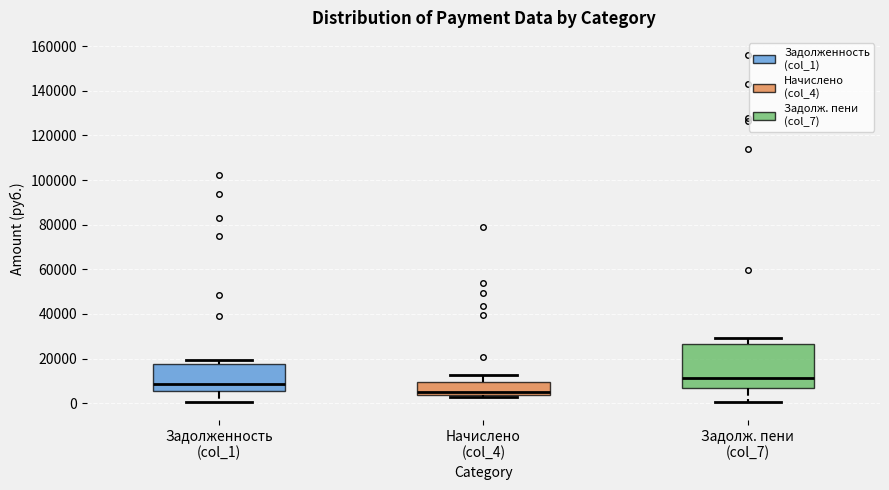

Which box is the tallest, from its lower edge to its upper edge?

Задолж. пени (col_7)